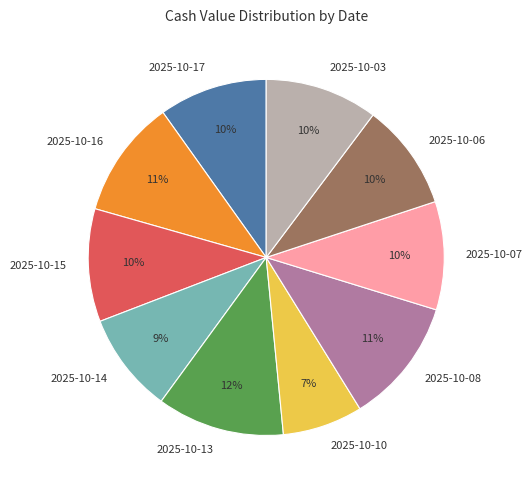

To the nearest percent, what percentage of the pie is 2025-10-03?

10%